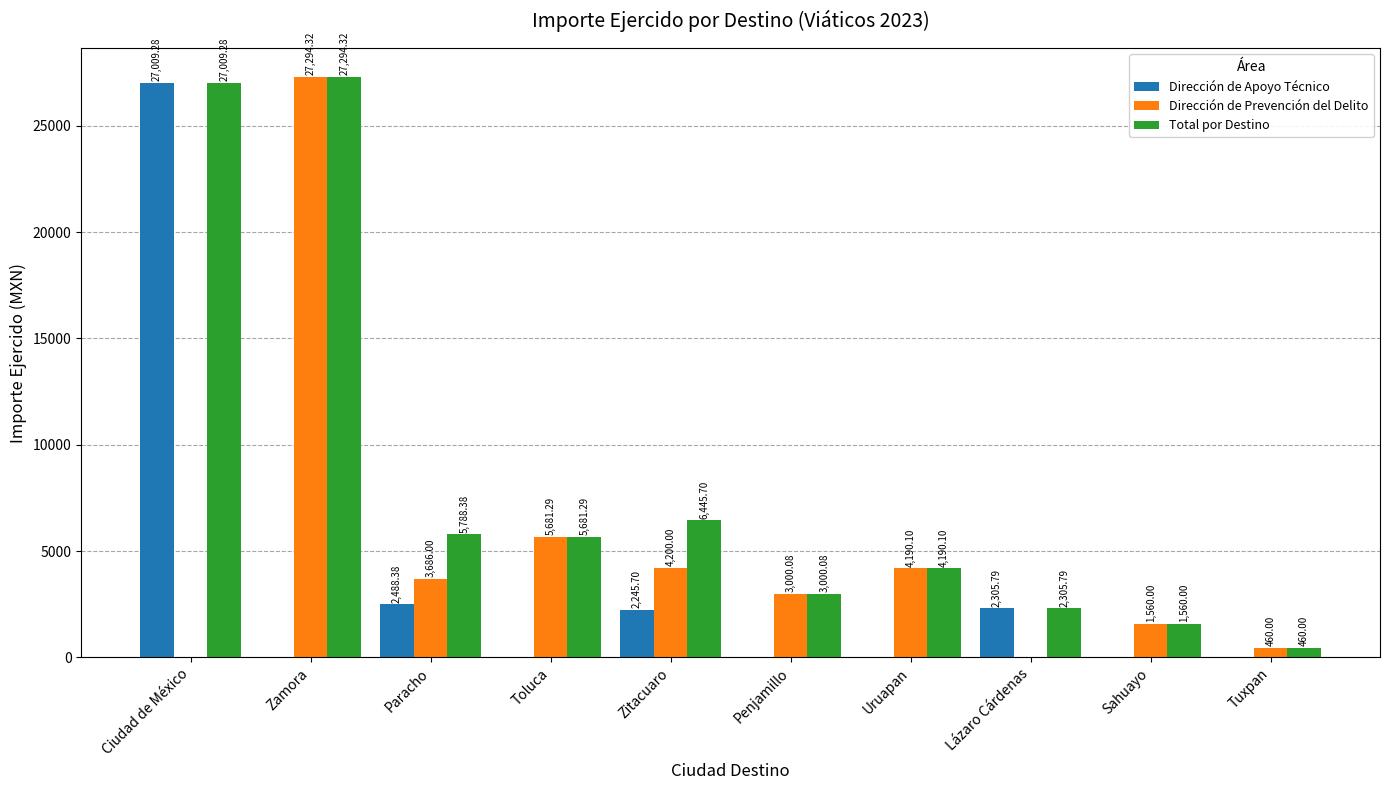

What is the sum of the Dirección de Prevención del Delito values at Lázaro Cárdenas and Paracho?

3686.0